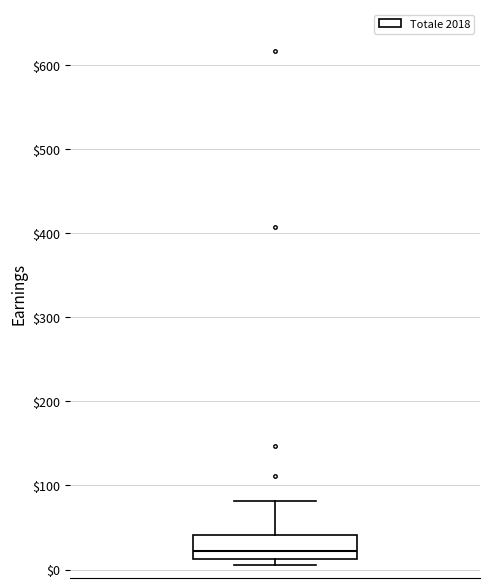

Where does the median line of the box sit on the y-axis? The values are not printed on the chart, so give them approximately, as read against the axis.

20